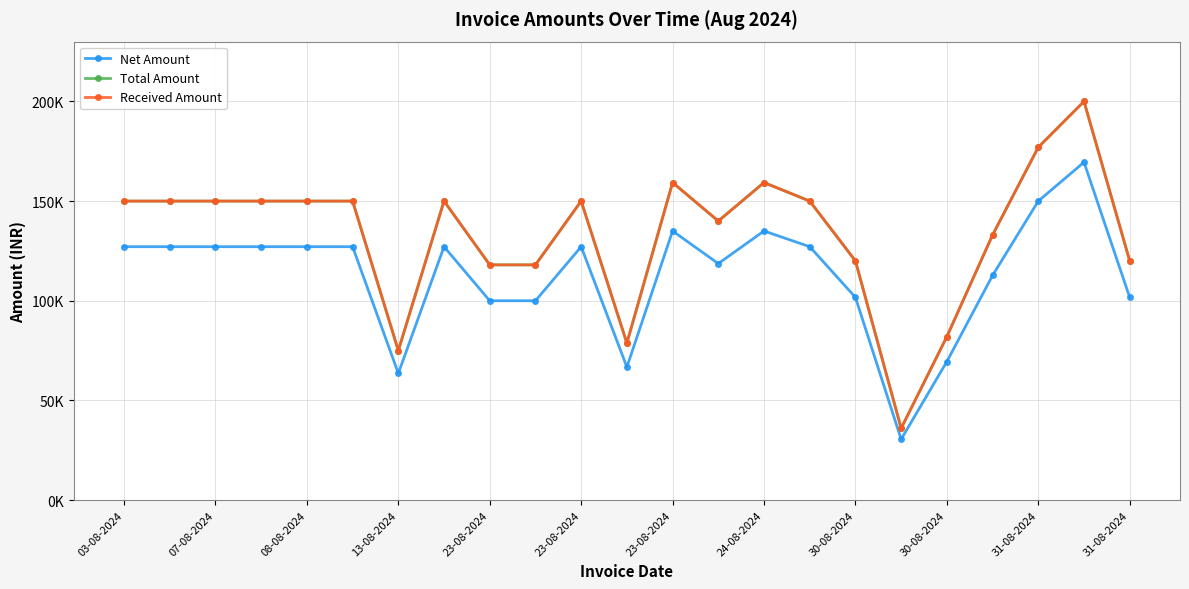

At how many categories does at least one series exceed 196508?

1